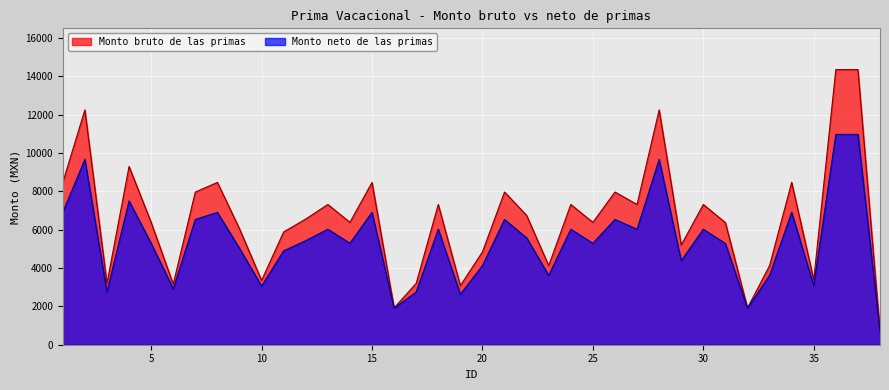

What is the spread (max minus min) of values at 17?

449.9